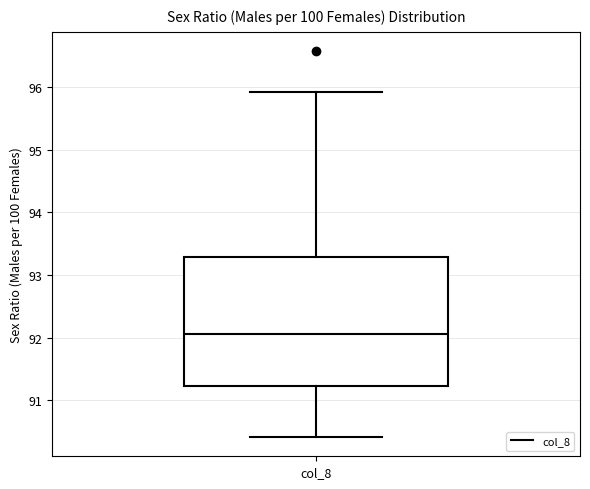

Read this box plot against the y-axis: the position of the median line, the range covered by the box, and the ends of both whiskers. The values are not printed on the chart, so give them approximately, as read against the axis.

median 92.1, box 91.2 to 93.3, whiskers 90.4 to 95.9